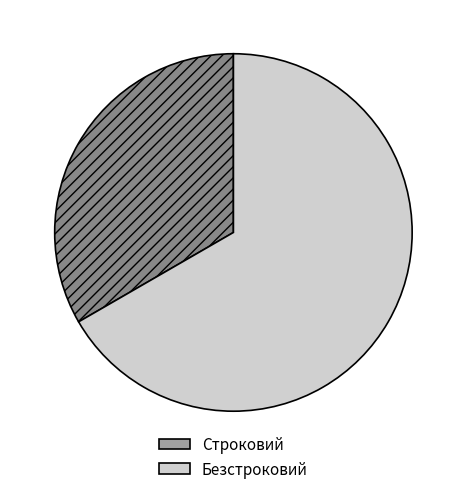

Which category has the biggest portion of the pie?

Безстроковий